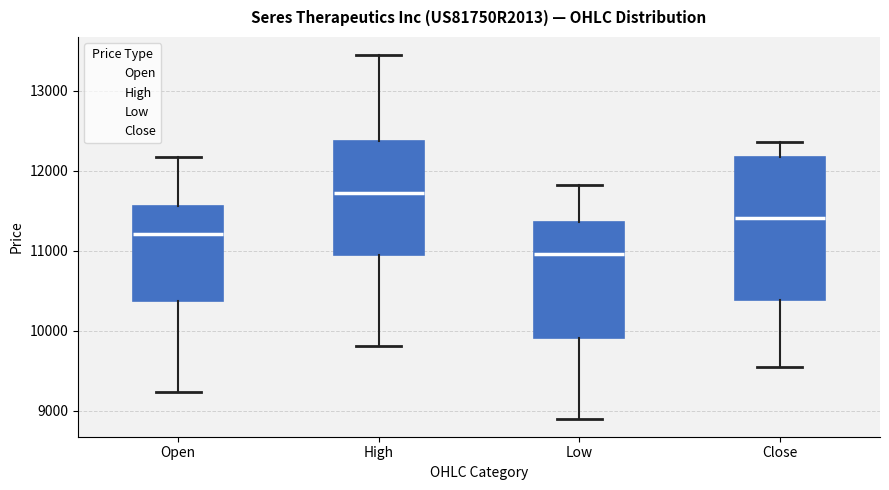

Which box's median line is the lowest?

Low